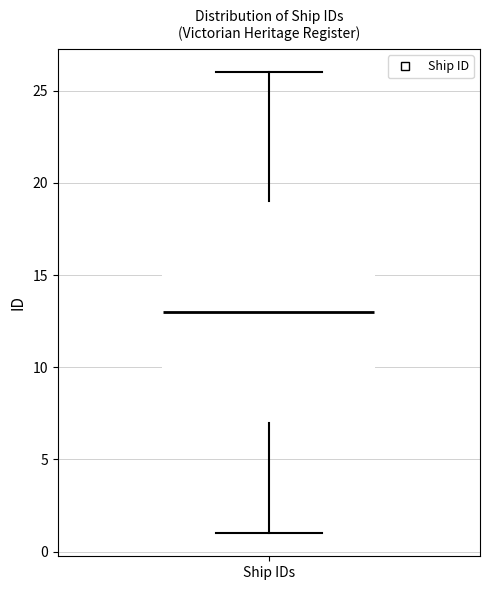

Transcribe this box plot: give where the median line is, the range the box spans, and where the two whiskers end, as read against the y-axis. The values are not printed on the chart, so give them approximately, as read against the axis.

median 13, box 7 to 19, whiskers 1 to 26